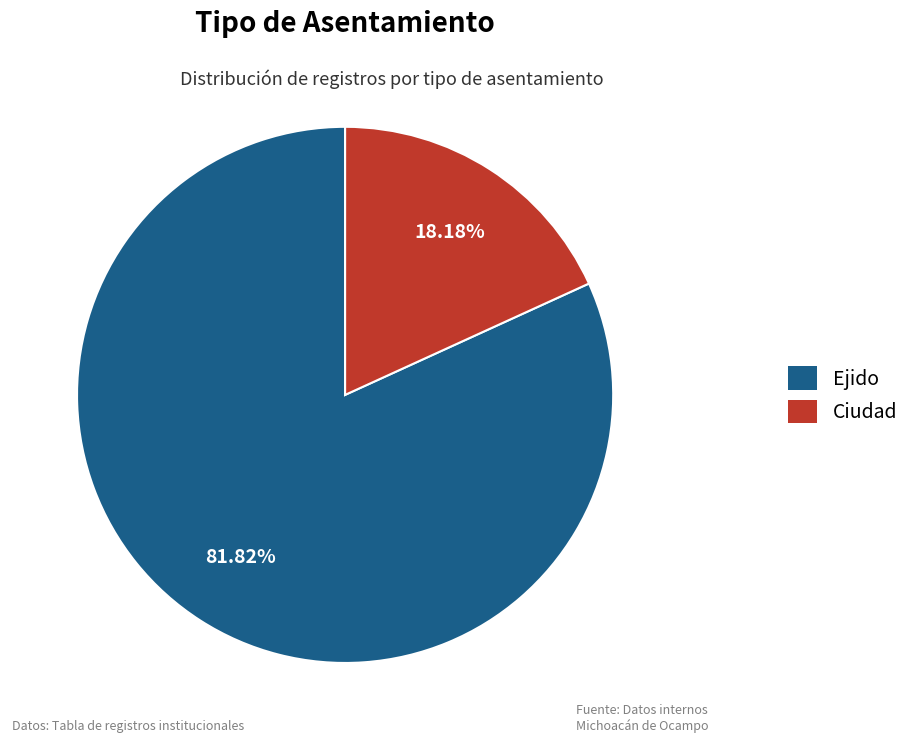

Is there a majority slice in this chart?

Yes